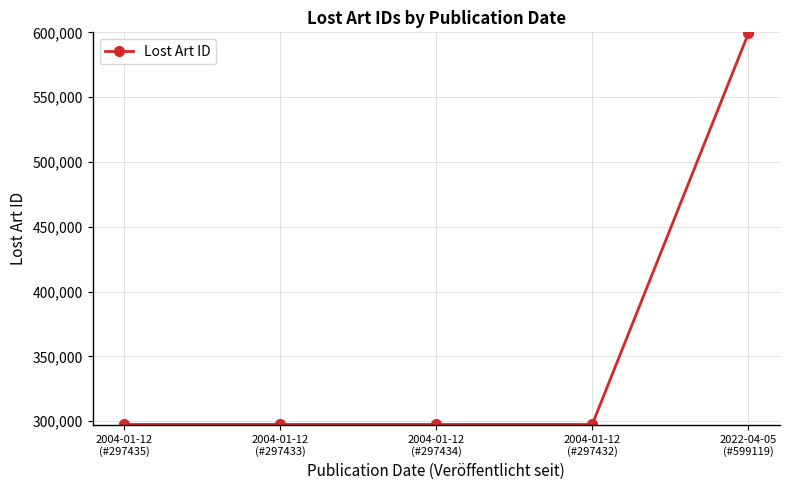

How many categories are shown in the chart?

5